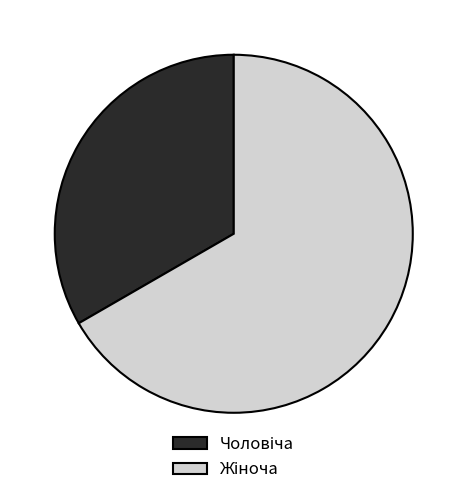

Is there a majority slice in this chart?

Yes